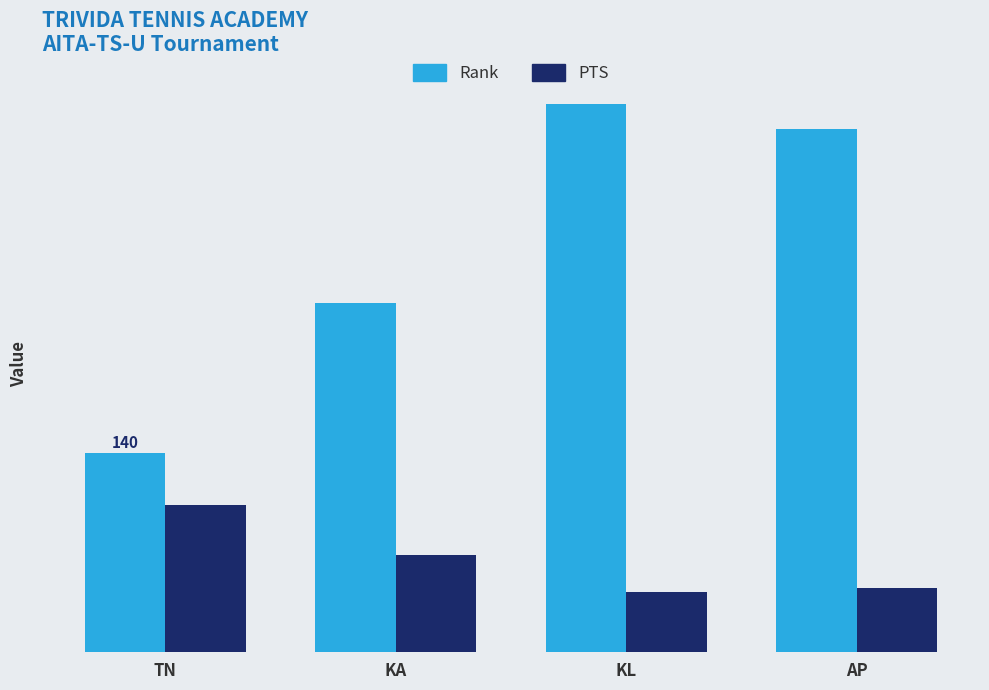

Is the value of Rank at TN greater than the value of PTS at KL?

Yes